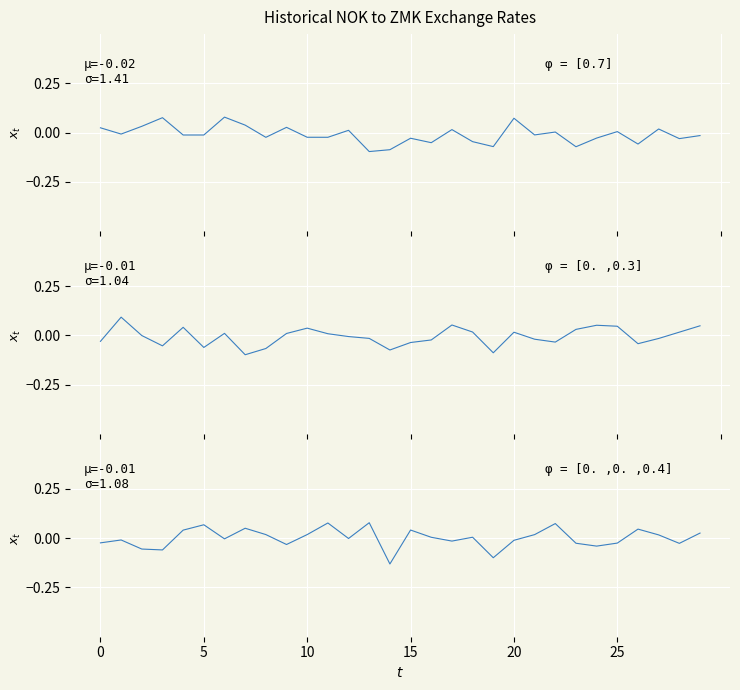

The value at 25 is -0.0. True or false?

True